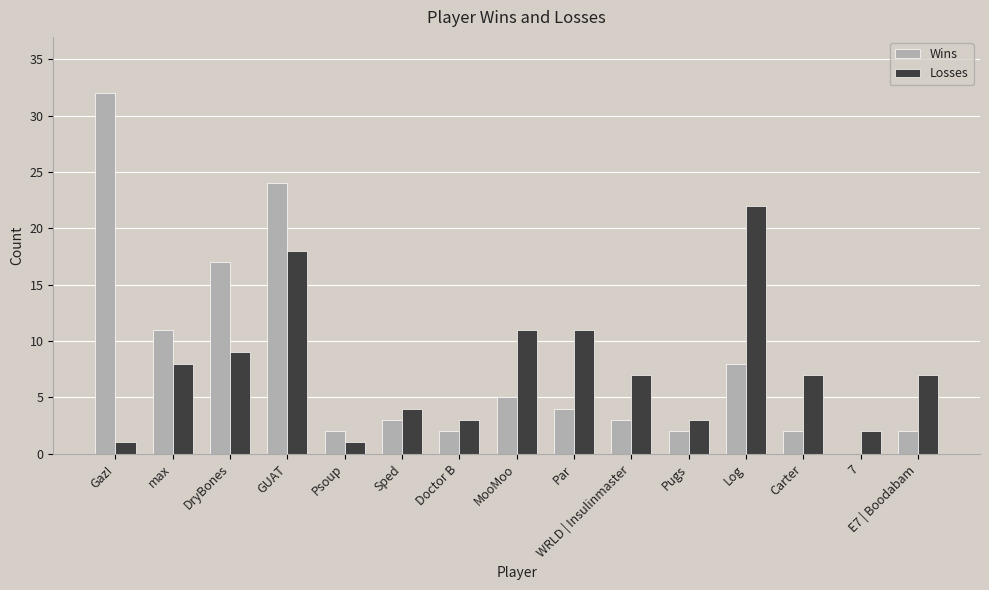

How many values in Wins are above zero?

14